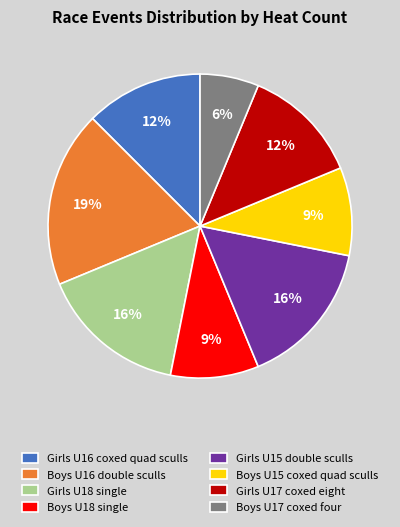

What is the smallest slice in the pie chart?

Boys U17 coxed four